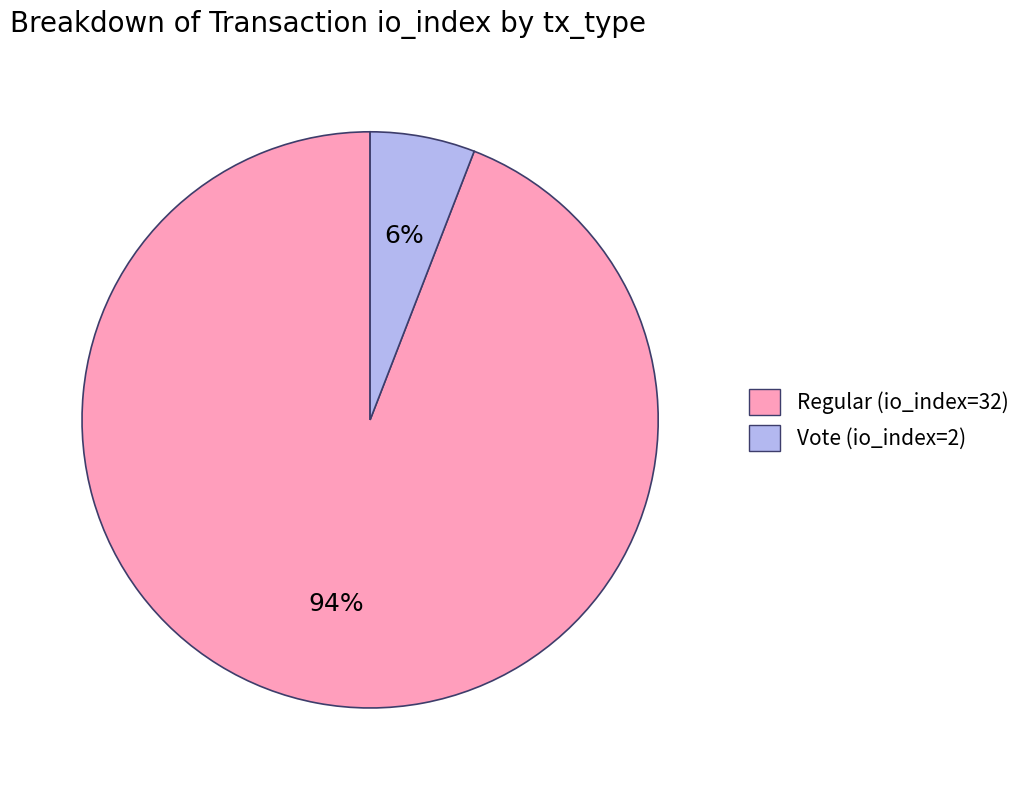

True or false: Vote (io_index=2) accounts for 6% of the total.

True